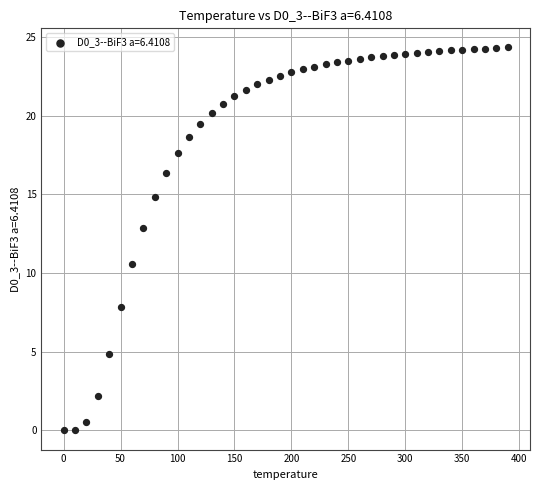

What is the range of X values (max minus min)?

390.0